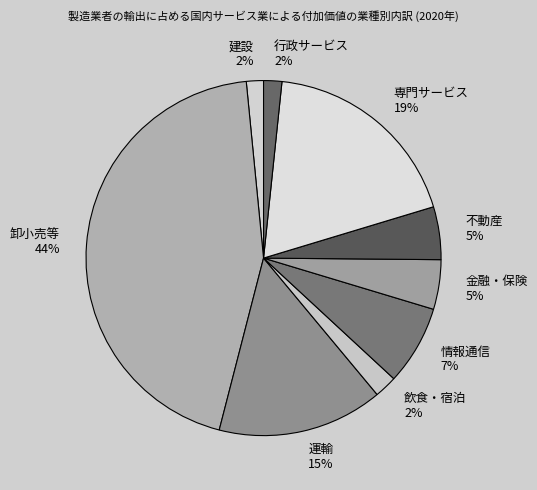

To the nearest percent, what is the average slice percentage?

11%